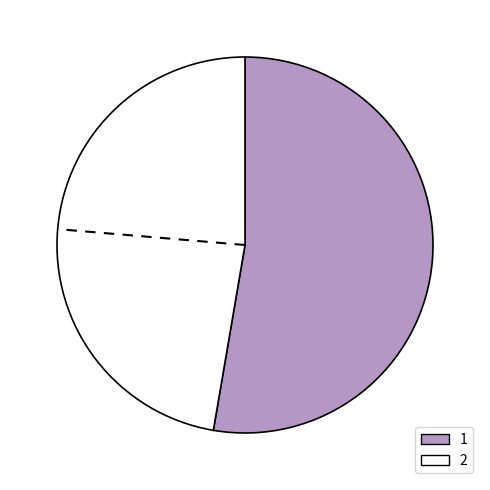

Rank the categories by value from highest to lowest.

1, 2